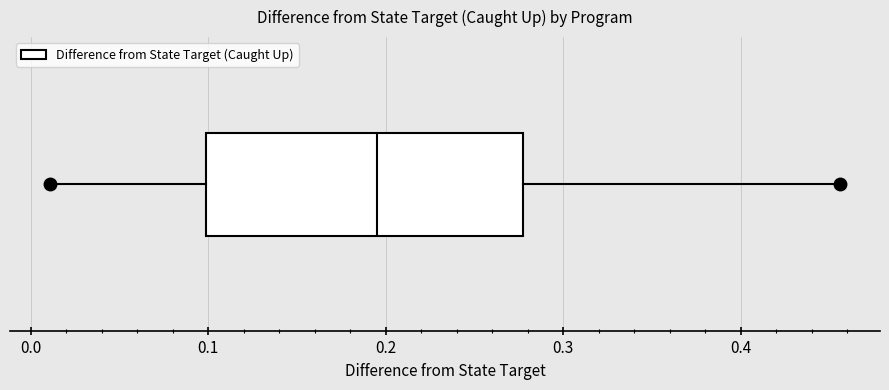

Where does the median line of the box sit on the x-axis? The values are not printed on the chart, so give them approximately, as read against the axis.

0.20